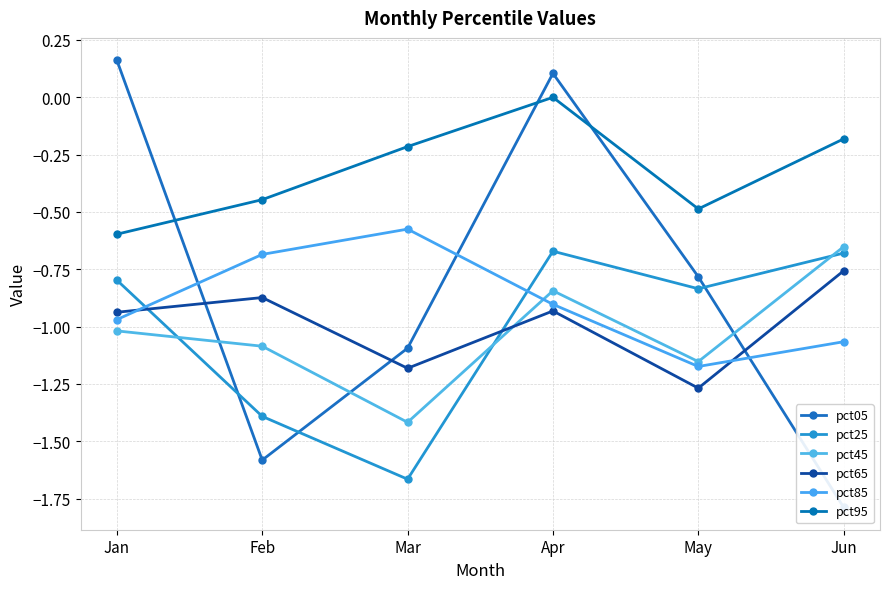

Read the pct95 value at Jan.

-0.6